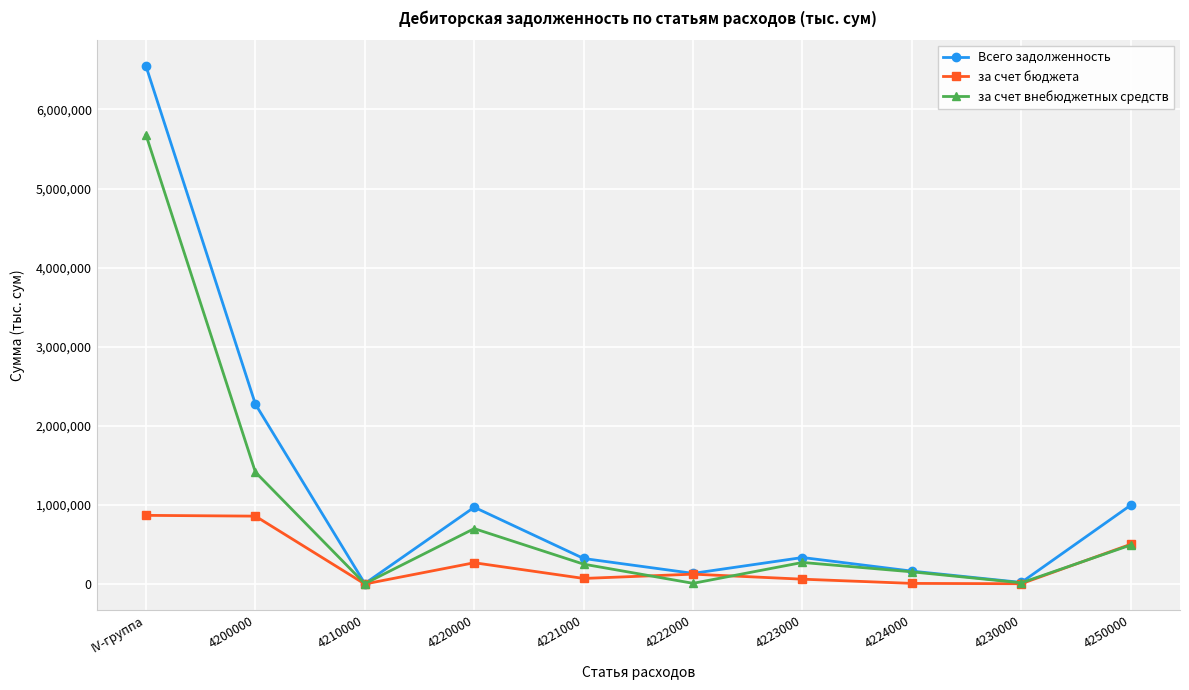

Rank the series at IV-группа from highest to lowest value.

Всего задолженность, за счет внебюджетных средств, за счет бюджета